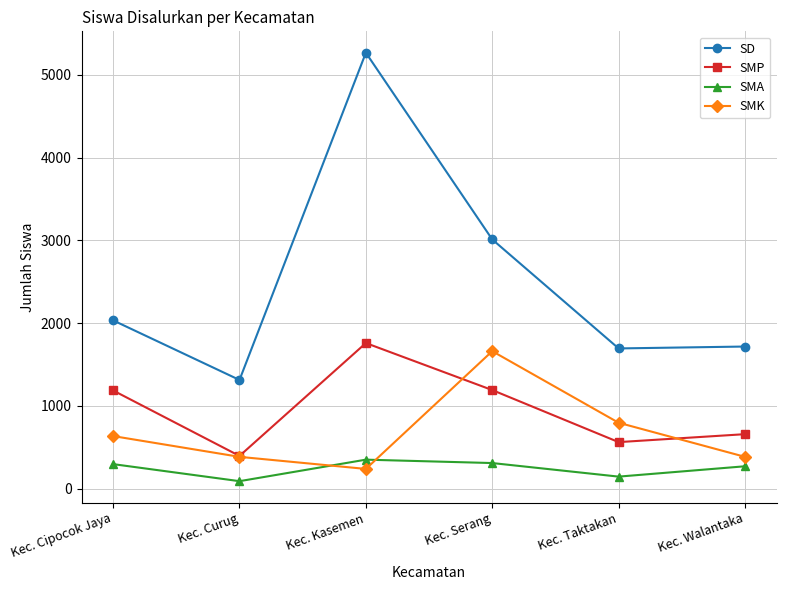

At how many categories does at least one series exceed 2724?

2